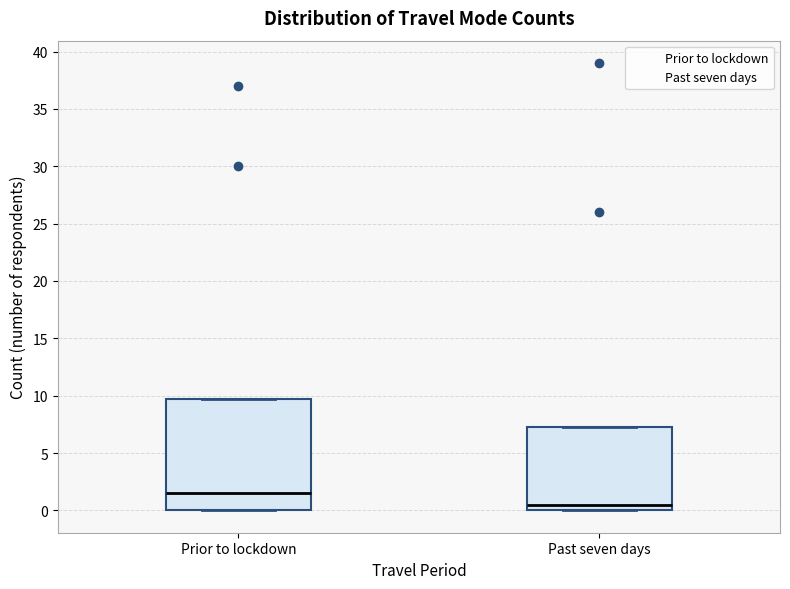

Comparing the boxes themselves (not the whiskers), which one is the tallest?

Prior to lockdown